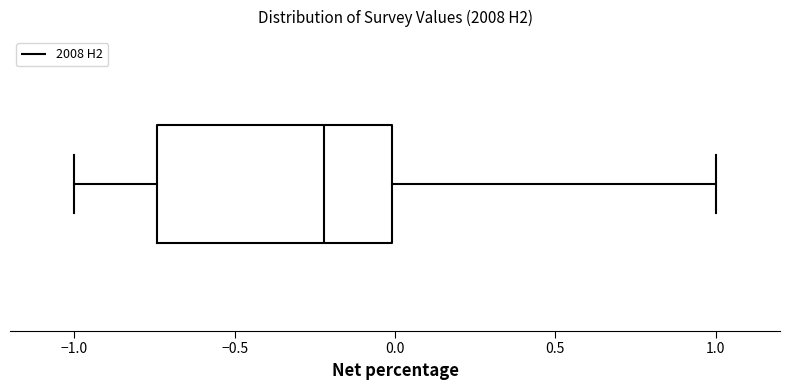

Transcribe this box plot: give where the median line is, the range the box spans, and where the two whiskers end, as read against the x-axis. The values are not printed on the chart, so give them approximately, as read against the axis.

median -0.20, box -0.75 to 0.00, whiskers -1.00 to 1.00